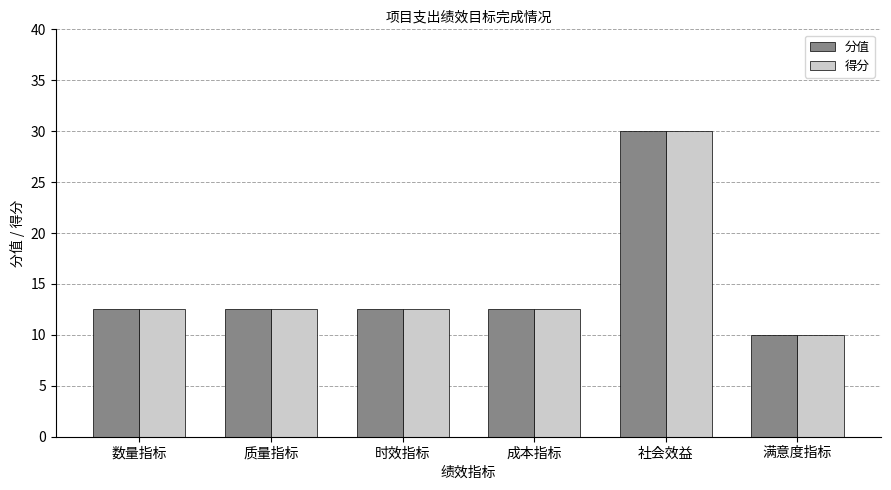

What is the value of the 得分 bar at the 2nd from the left?

12.5